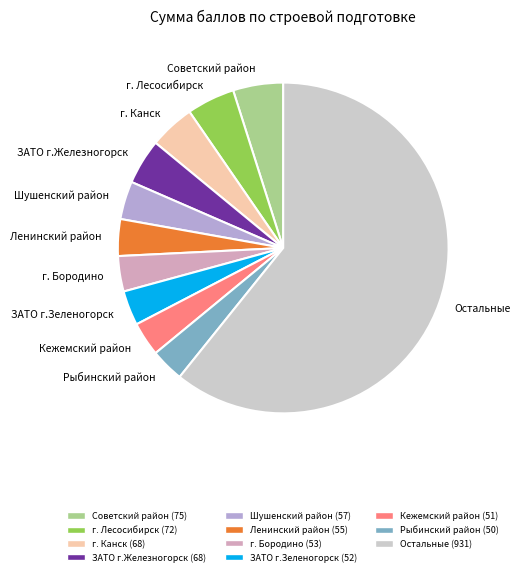

Approximately how many times larger is the value at Кежемский район compared to Шушенский район?

0.9